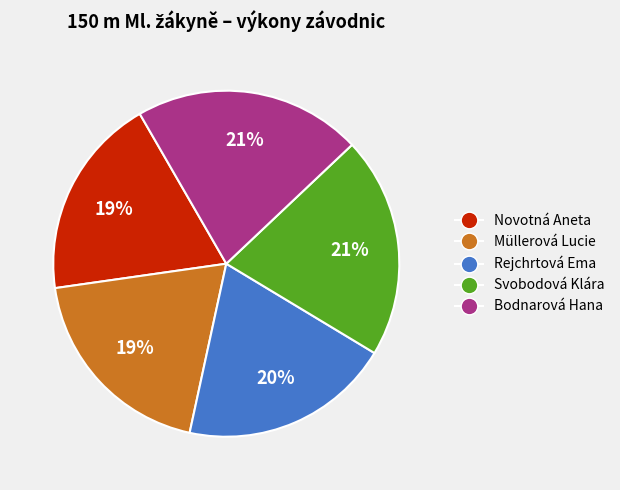

Does Rejchrtová Ema represent more than half of the total?

No